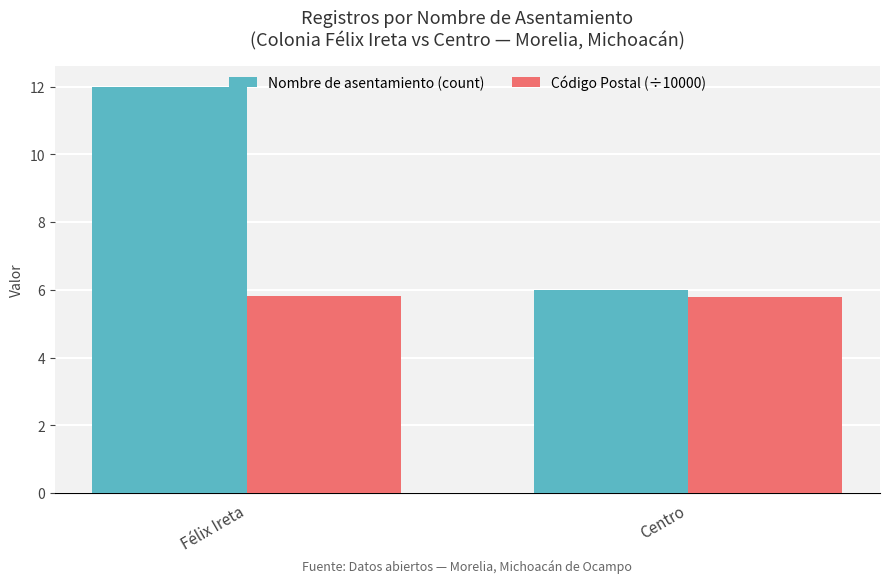

What is the greatest value displayed?

12.0